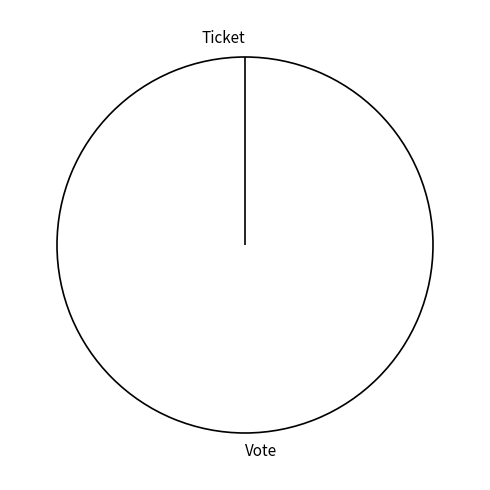

Which slice is the largest?

Vote